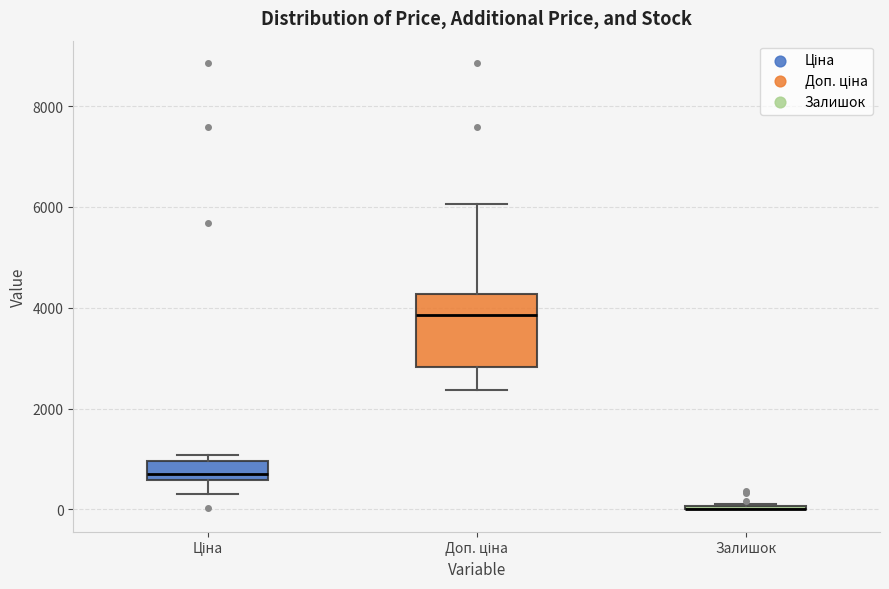

Which box is the tallest, from its lower edge to its upper edge?

Доп. ціна